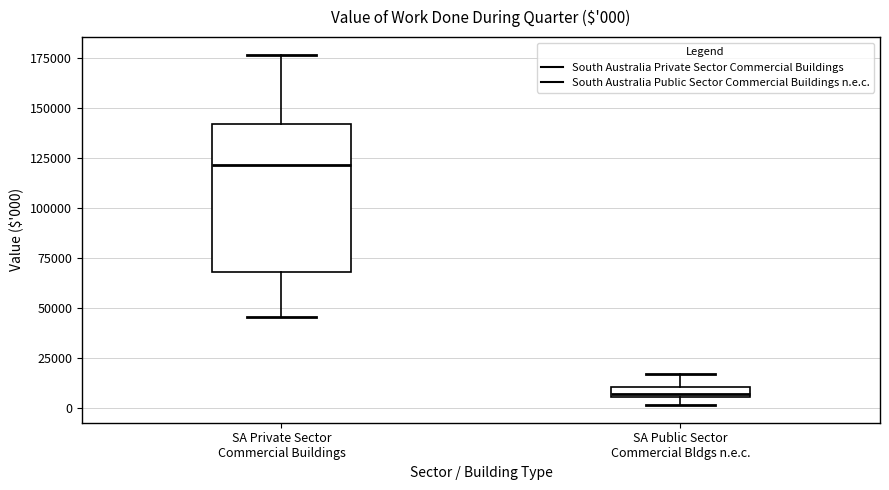

Comparing the boxes themselves (not the whiskers), which one is the tallest?

SA Private Sector Commercial Buildings